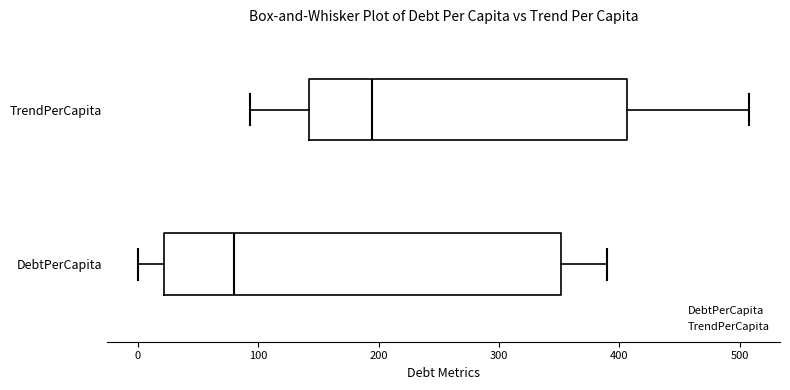

Reading bottom to top, transcribe this box plot: for each box, give where its median line is, the range the box spans, and where its two whiskers end, as read against the x-axis. The values are not printed on the chart, so give them approximately, as read against the axis.

DebtPerCapita: median 80, box 20 to 350, whiskers 0 to 390
TrendPerCapita: median 190, box 140 to 410, whiskers 90 to 510